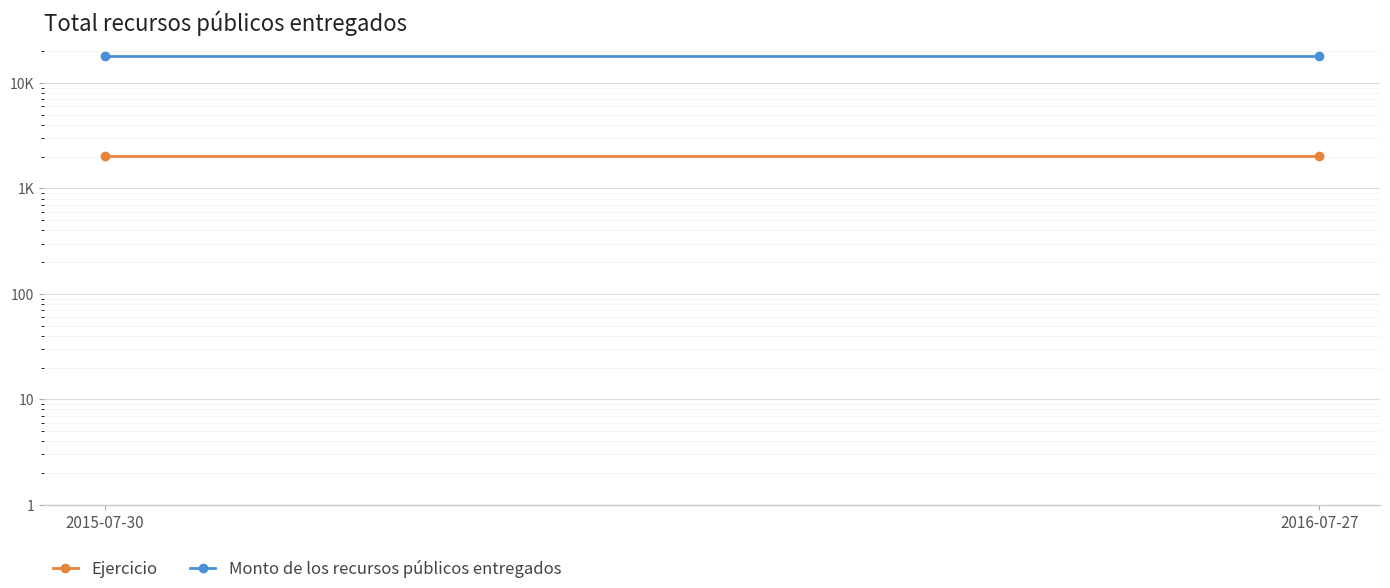

Reading left to right, transcribe all the data shown in this chart.

Ejercicio: 2016	2016
Monto de los recursos públicos entregados: 18000	18000